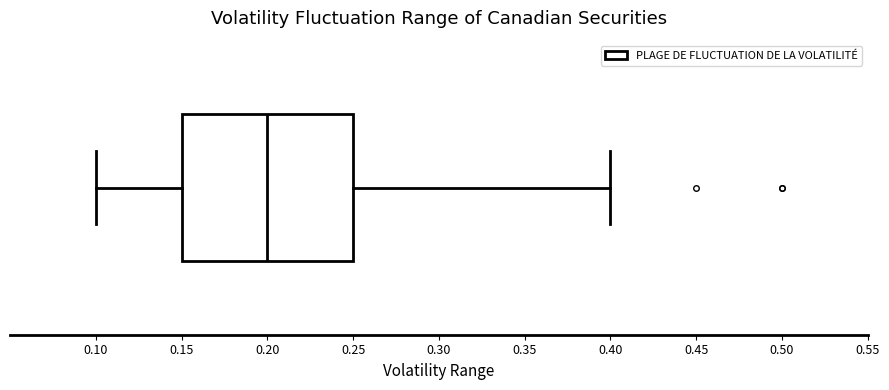

Where does the median line of the box sit on the x-axis? The values are not printed on the chart, so give them approximately, as read against the axis.

0.20